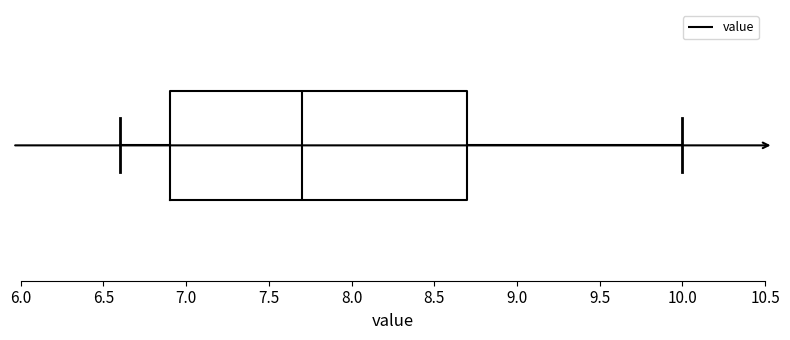

Read this box plot against the x-axis: the position of the median line, the range covered by the box, and the ends of both whiskers. The values are not printed on the chart, so give them approximately, as read against the axis.

median 7.7, box 6.9 to 8.7, whiskers 6.6 to 10.0